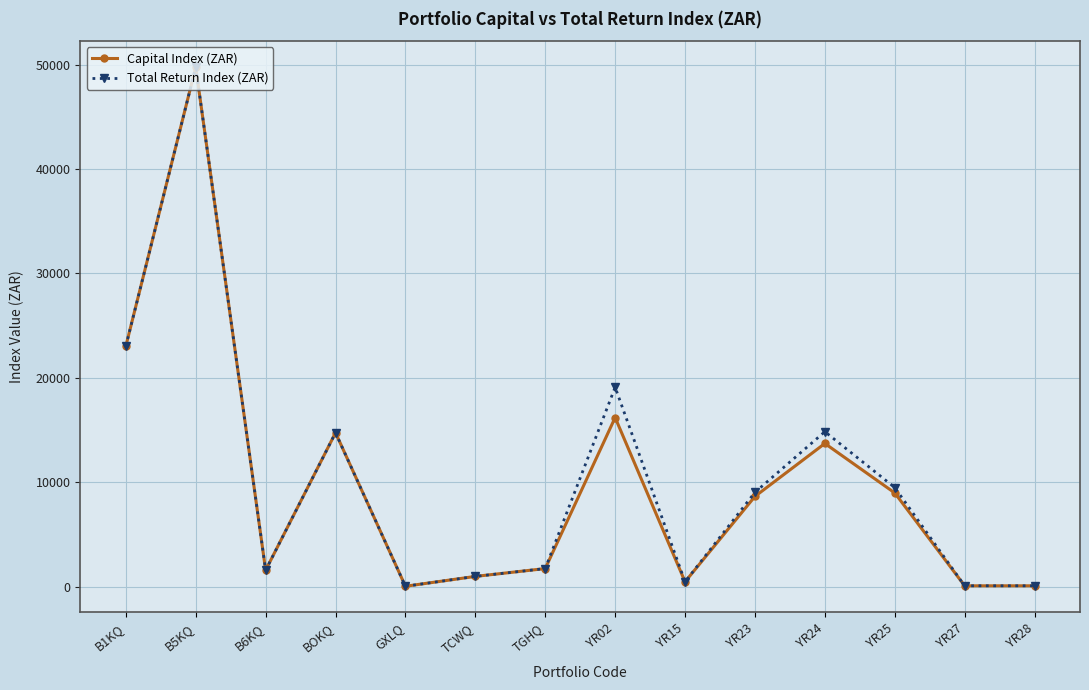

What is the label of the 8th point from the right?

TGHQ